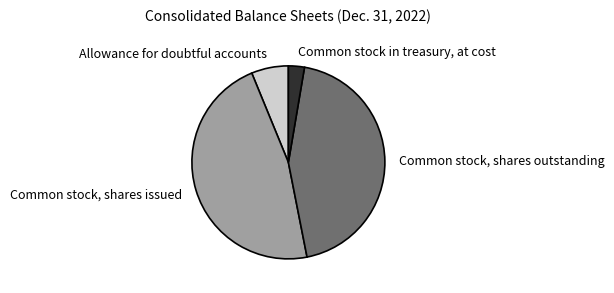

Which slice is the smallest?

Common stock in treasury, at cost